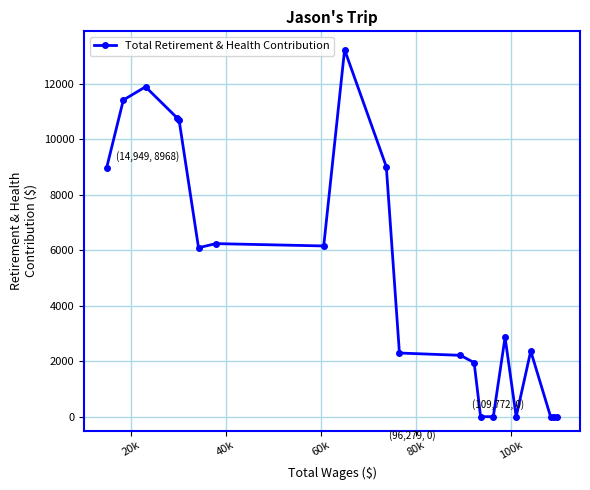

What is the maximum value shown in the chart?

13237